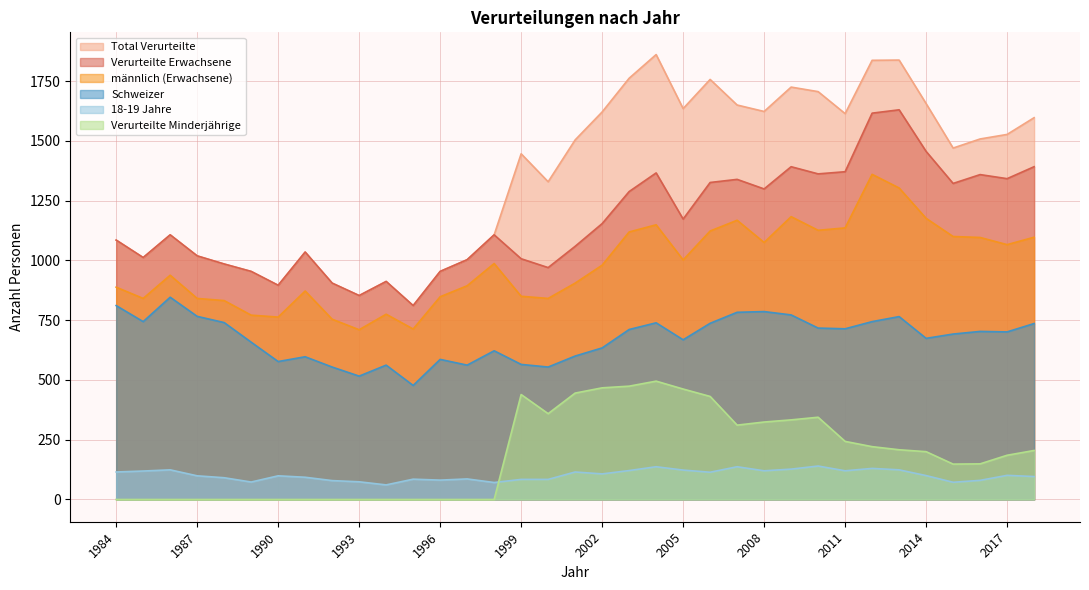

True or false: 18-19 Jahre has a value of 42 at 2010.

False